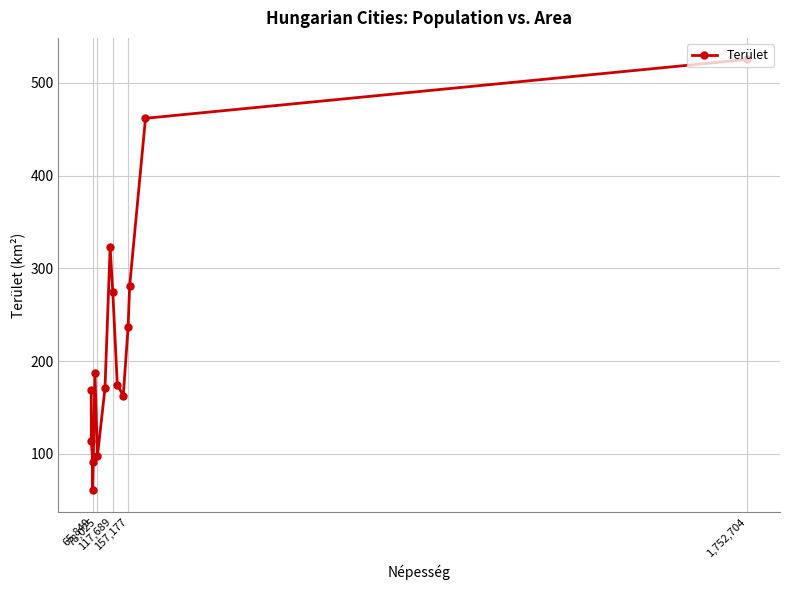

What is the minimum value shown in the chart?

60.5